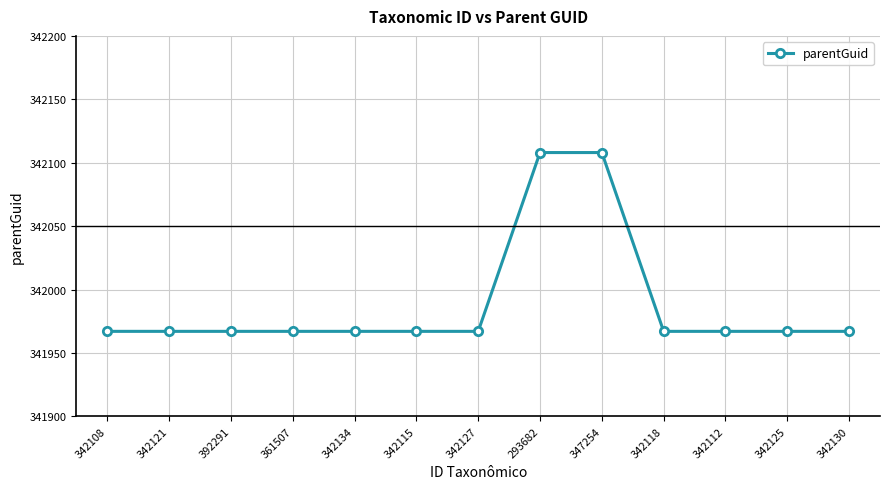

What is the label of the 12th point from the left?

342125